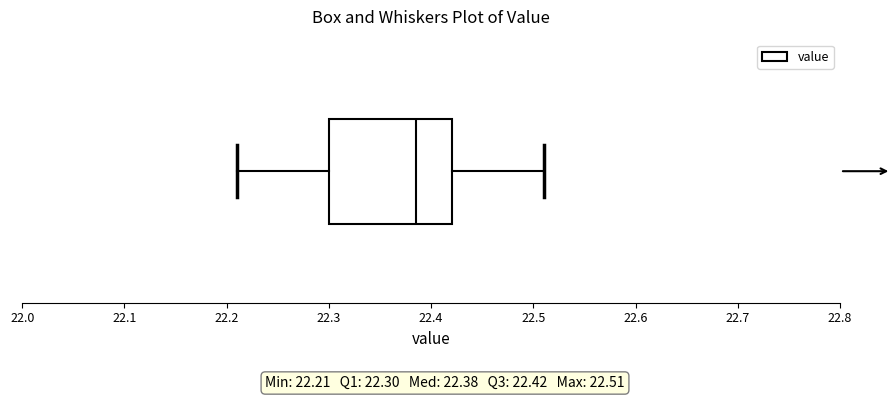

Where is the right edge of the box on the x-axis? The values are not printed on the chart, so give them approximately, as read against the axis.

22.42